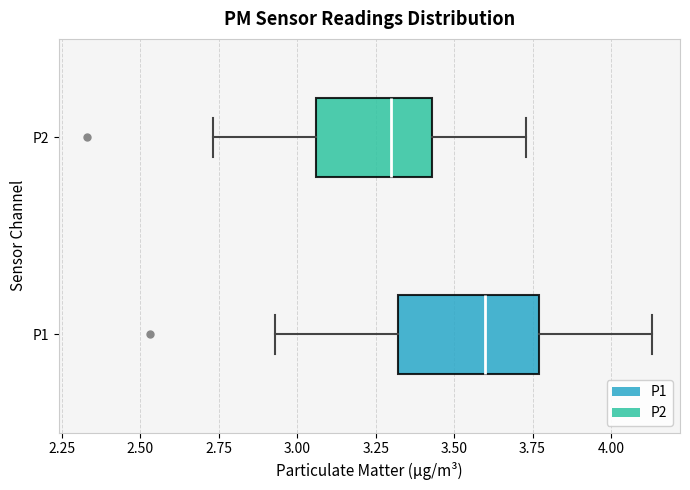

Where is the left edge of the box for P2 on the x-axis? The values are not printed on the chart, so give them approximately, as read against the axis.

3.05